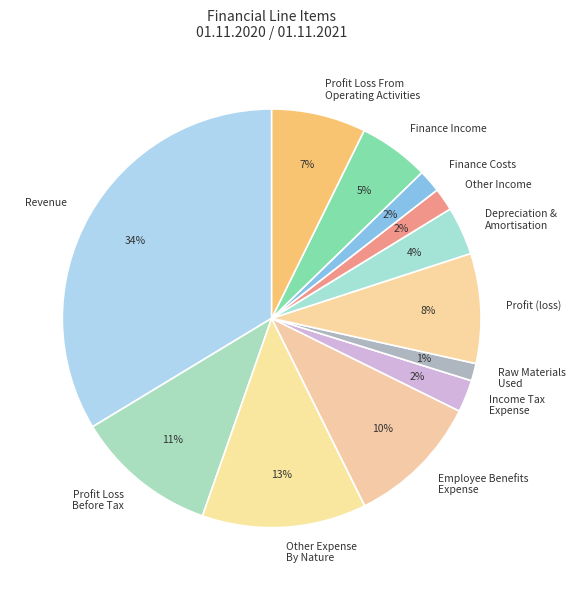

What percentage is the Other Expense By Nature slice, to the nearest percent?

13%